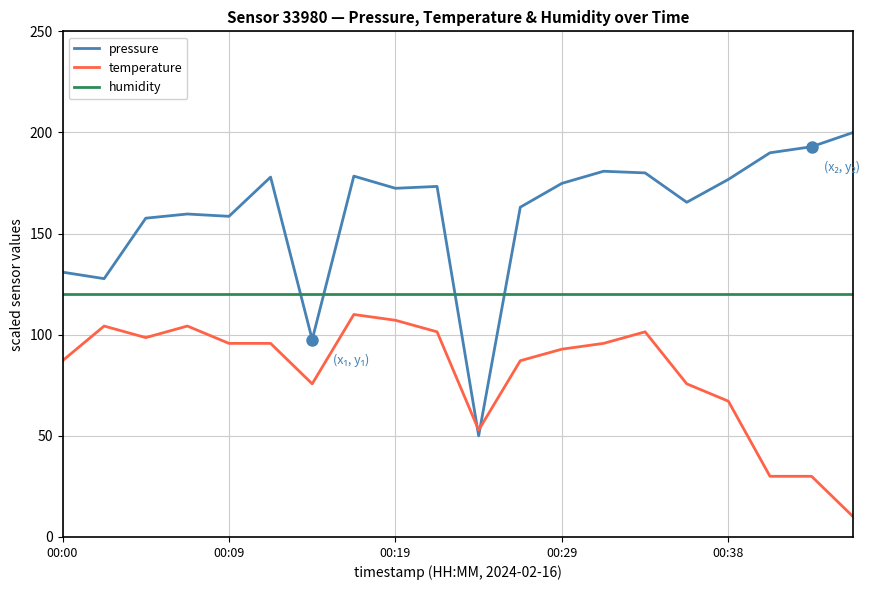

Rank the series by their maximum value, from lowest to highest.

temperature, humidity, pressure